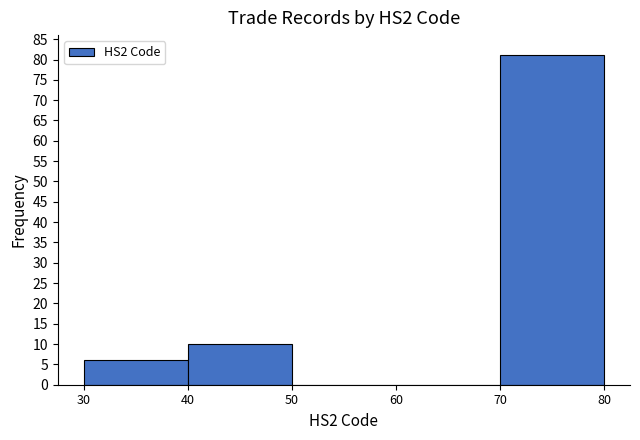

Which range on the x-axis has the tallest bar?

70 to 80